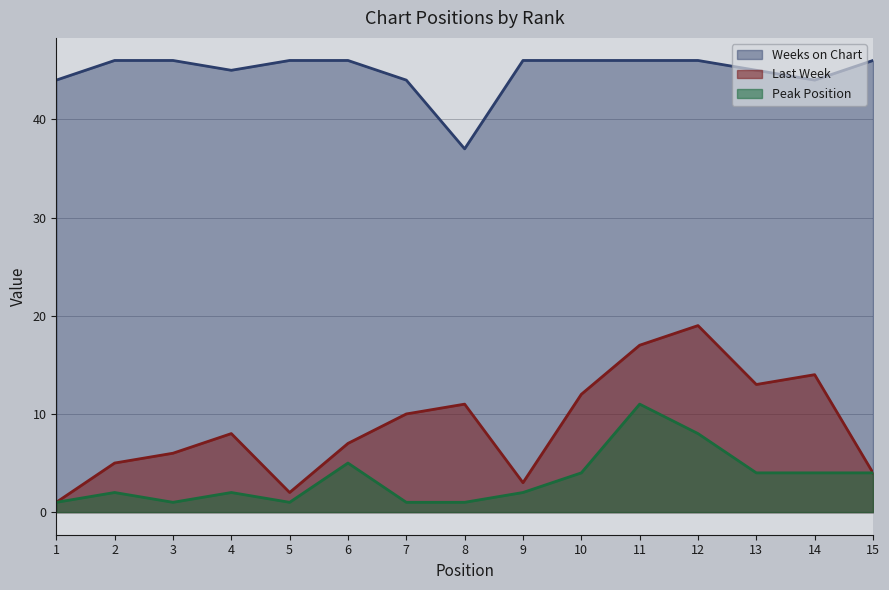

Reading left to right, transcribe all the data shown in this chart.

Last Week: 1	5	6	8	2	7	10	11	3	12	17	19	13	14	4
Peak Position: 1	2	1	2	1	5	1	1	2	4	11	8	4	4	4
Weeks on Chart: 44	46	46	45	46	46	44	37	46	46	46	46	45	44	46